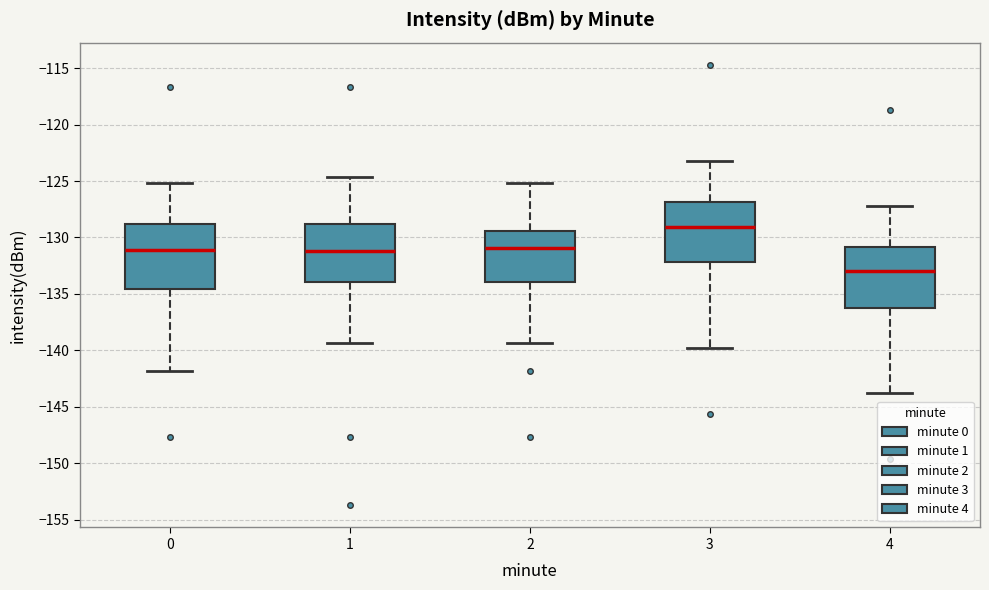

Where does the median line of the box at x = 1 sit on the y-axis? The values are not printed on the chart, so give them approximately, as read against the axis.

-131.0